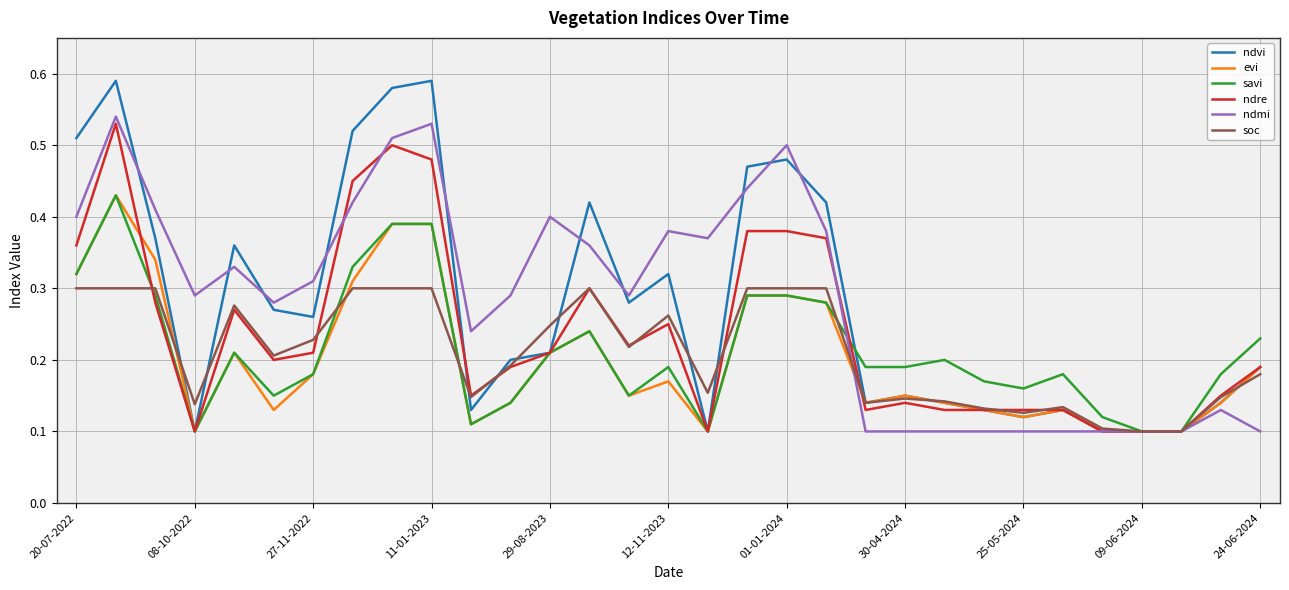

At how many categories does at least one series exceed 0?

31